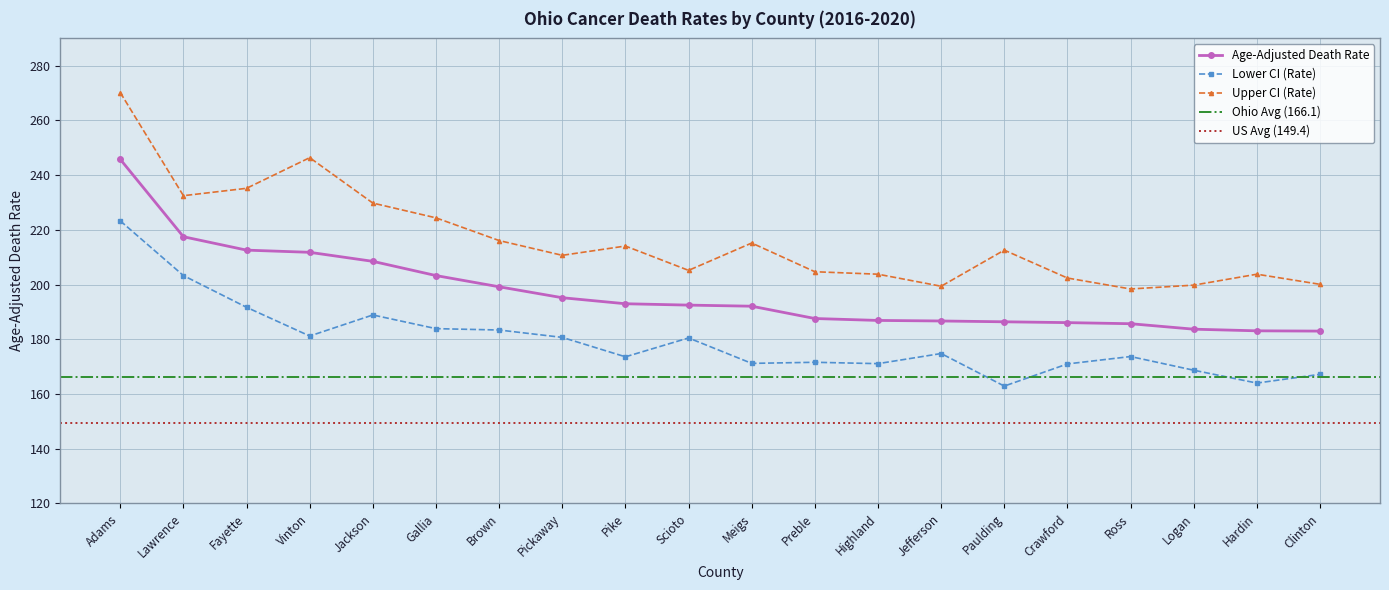

What is the difference between the highest and lowest values at Hardin?

39.8